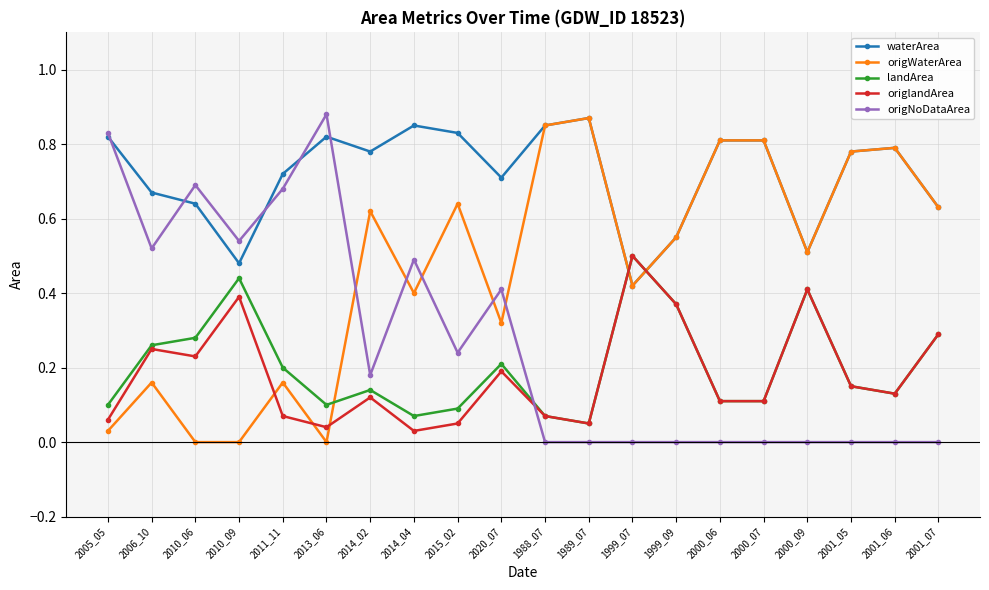

Is this an area chart (filled region under the line)?

No